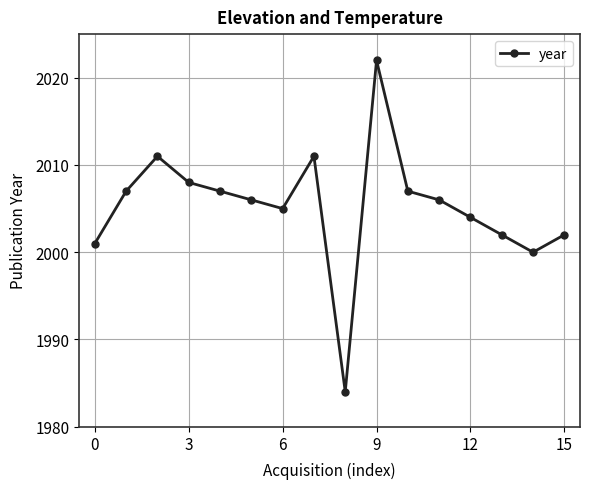

How many lines are shown in the chart?

1